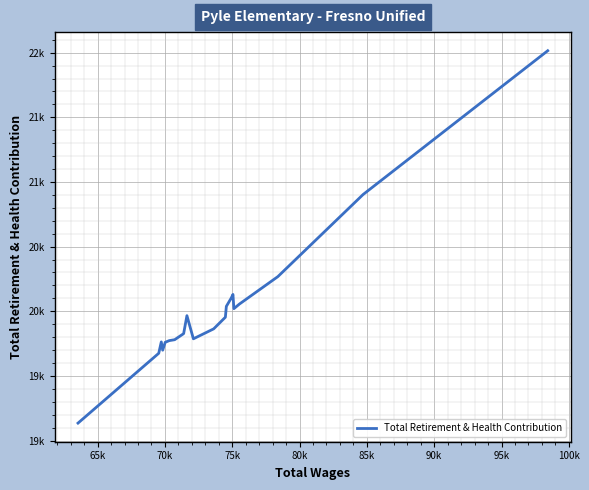

How many series are shown in this chart?

1